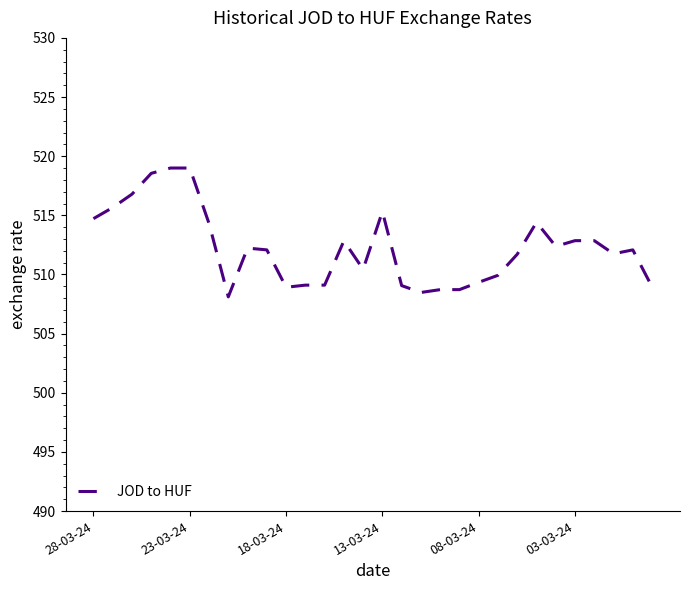

What is the smallest value displayed?

508.1